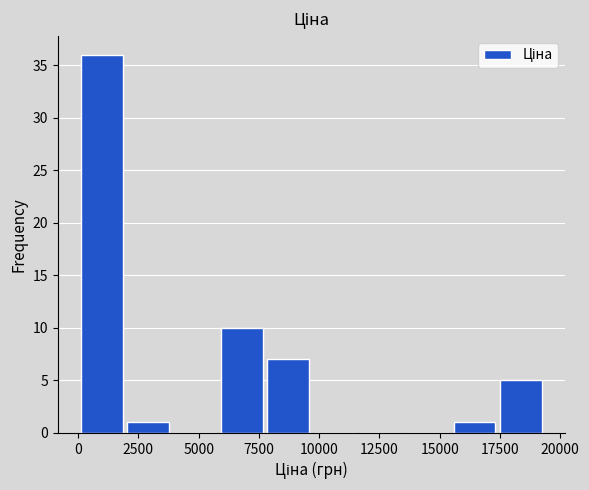

Read against the x-axis, roughly where is the centre of the tallest bar?

1000